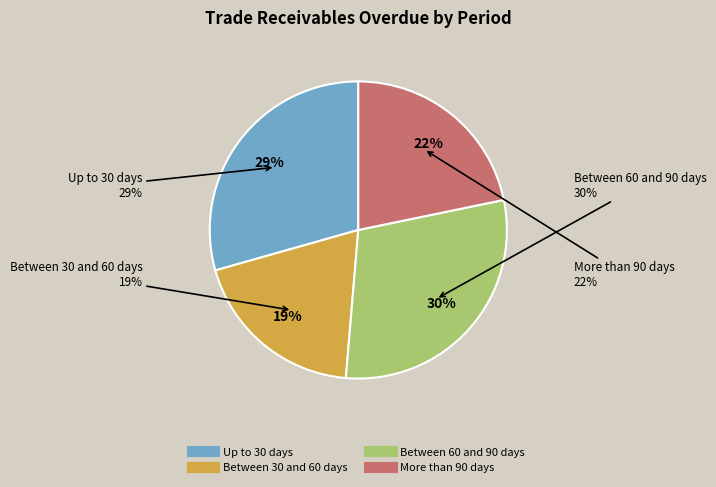

What is the smallest slice in the pie chart?

Between 30 and 60 days